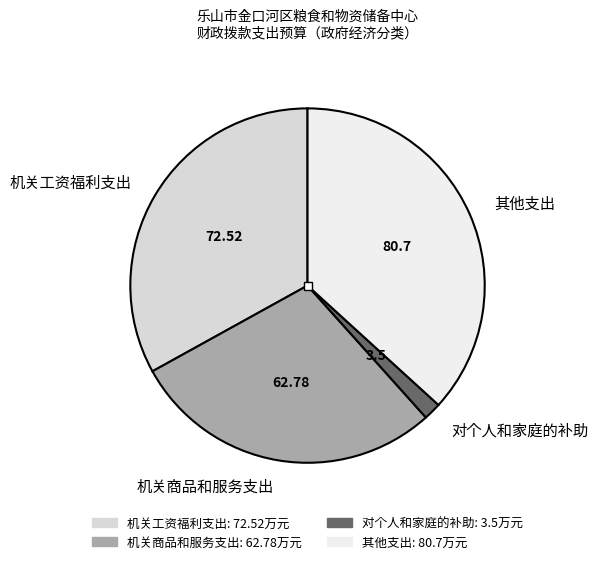

Between 其他支出 and 机关商品和服务支出, which is larger?

其他支出